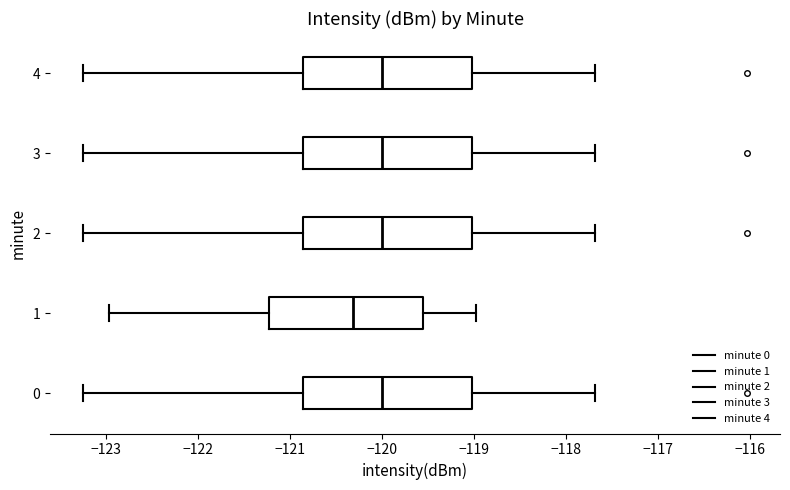

Which box's median line is the furthest to the left?

1